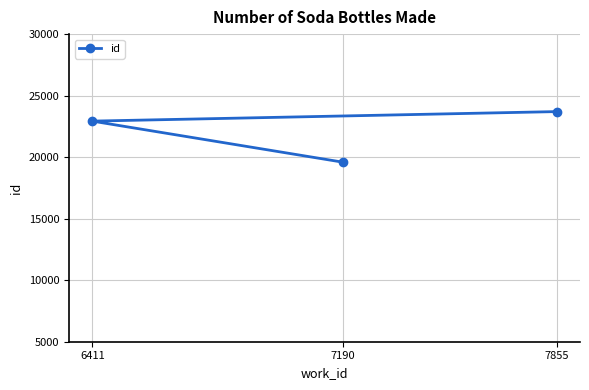

What is the label of the 1st point from the right?

7855